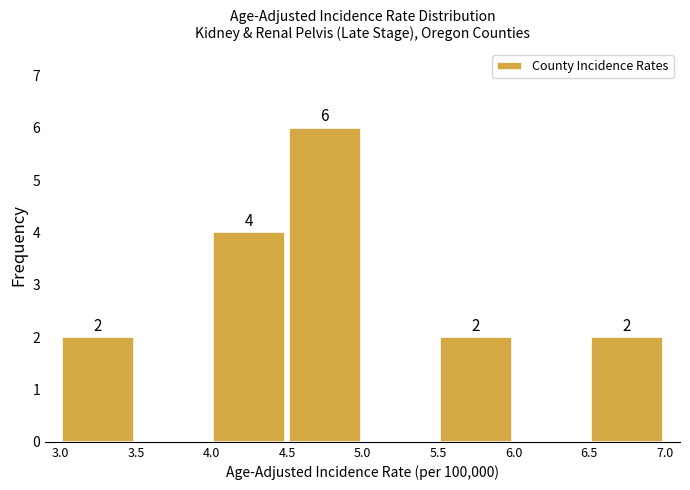

Over which range of the x-axis is the bar tallest?

4.5 to 5.0